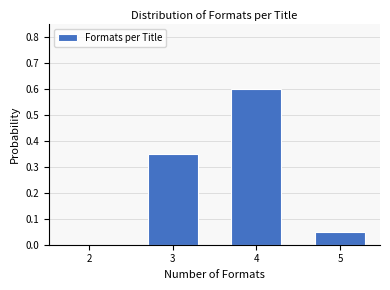

Read the value at 4.

0.6